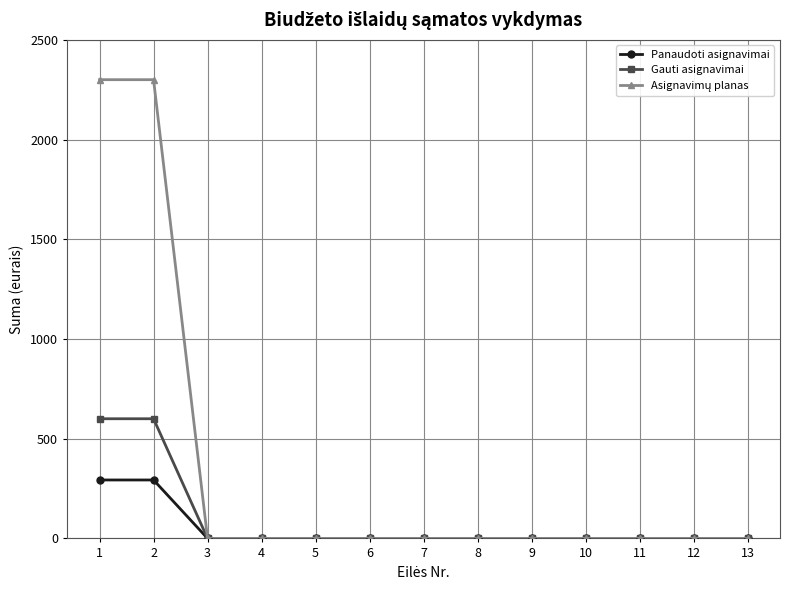

What is the greatest value displayed?

2300